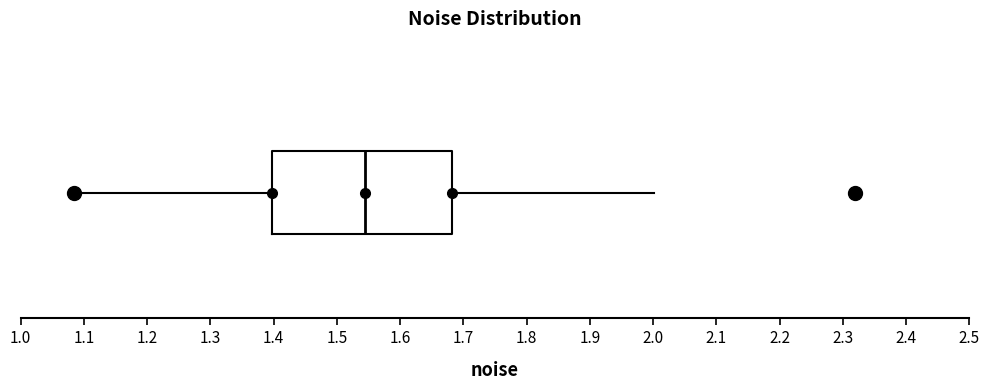

Read this box plot against the x-axis: the position of the median line, the range covered by the box, and the ends of both whiskers. The values are not printed on the chart, so give them approximately, as read against the axis.

median 1.55, box 1.40 to 1.68, whiskers 1.08 to 2.00